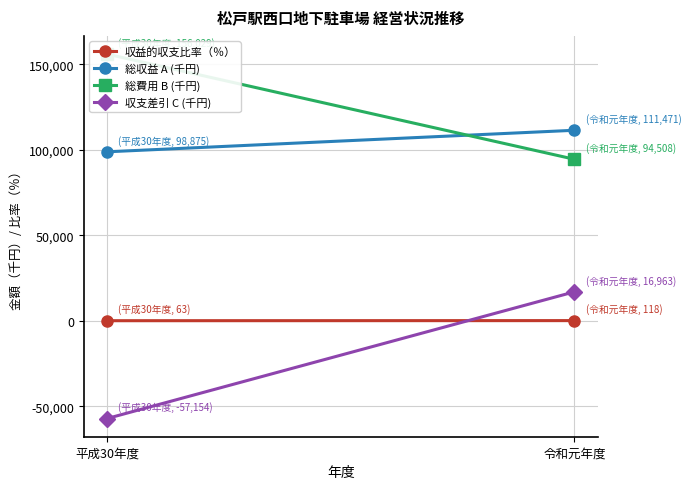

What is the label of the 1st point from the right?

令和元年度